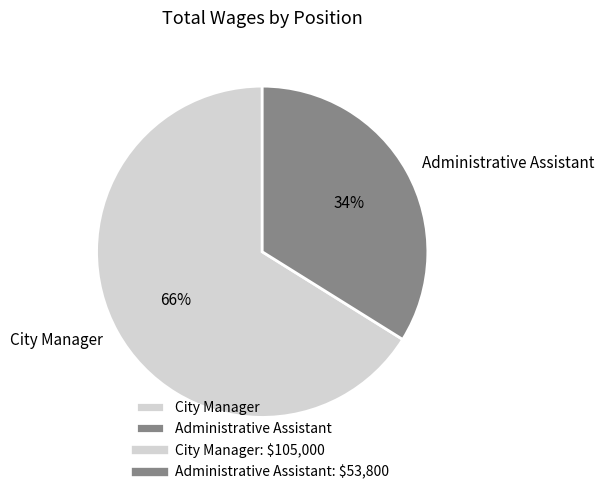

Rank the categories by value from lowest to highest.

Administrative Assistant, City Manager